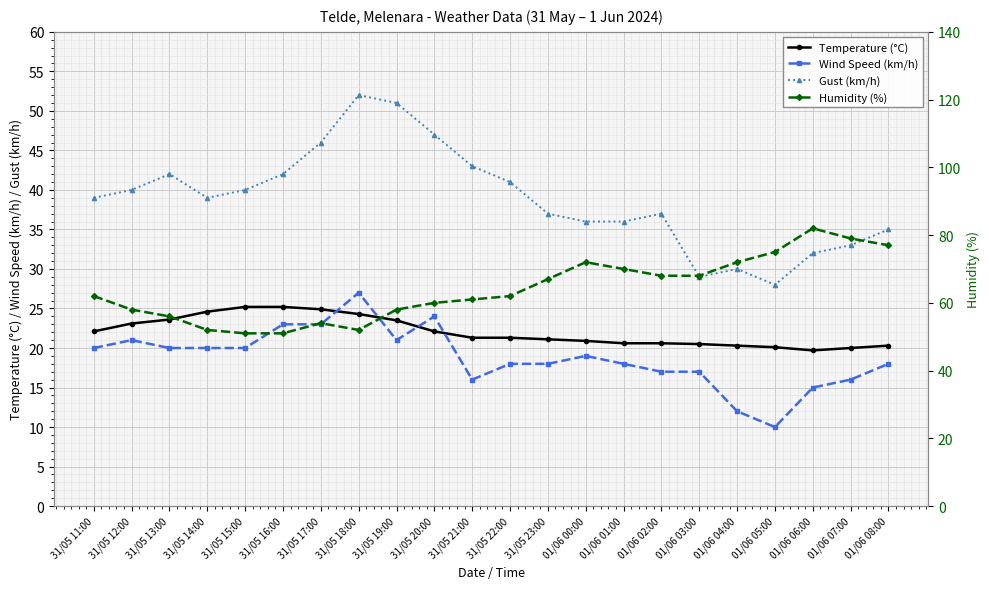

What are all the series names shown in the legend?

Temperature (°C), Wind Speed (km/h), Gust (km/h), Humidity (%)